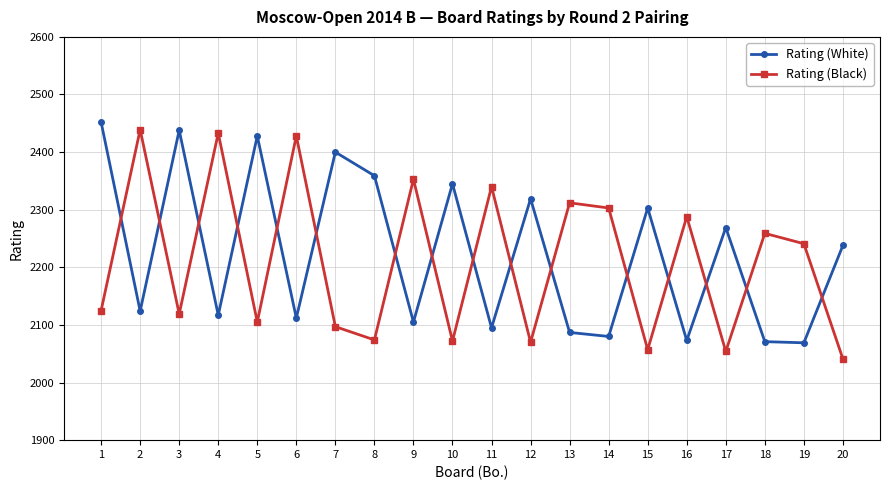

What is the approximate value of Rating (White) at 1?

2452